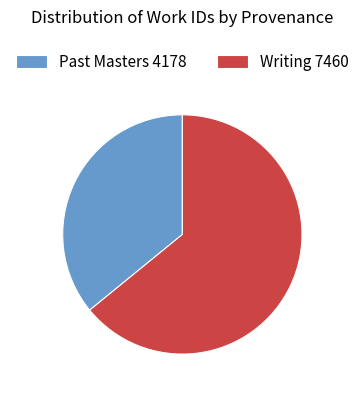

Is it true that Writing is 64% of the pie?

True